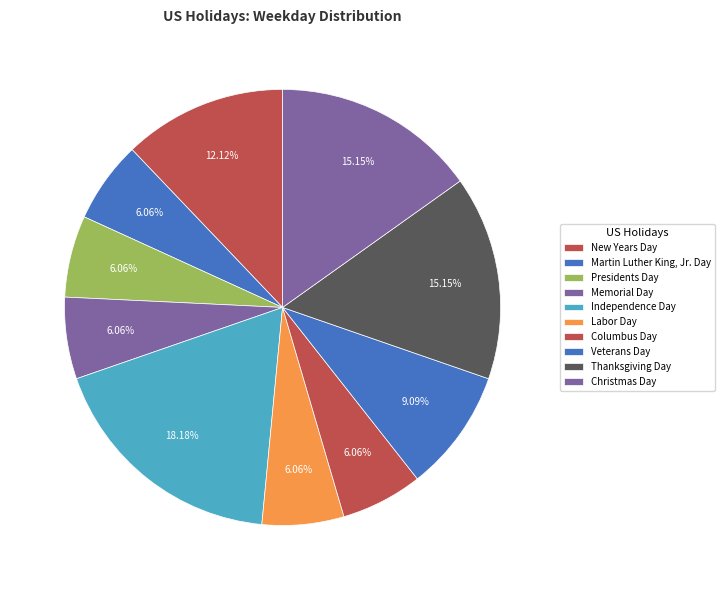

How much of the chart is everything except Columbus Day?

93.9%